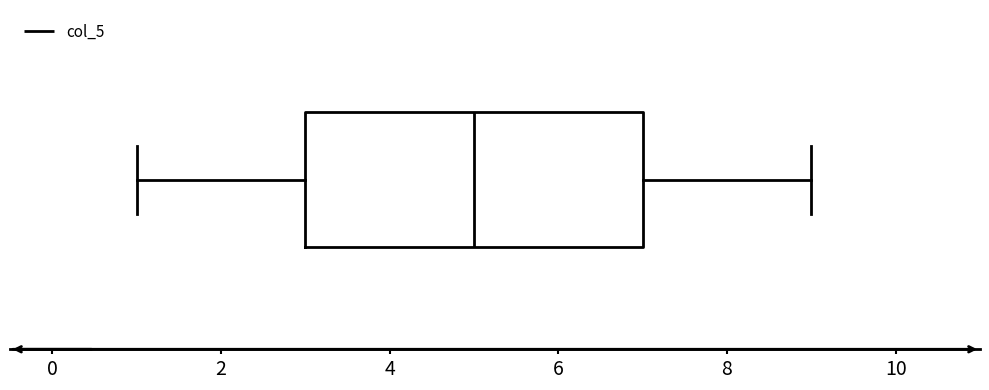

Where does the right whisker of the box end on the x-axis? The values are not printed on the chart, so give them approximately, as read against the axis.

9